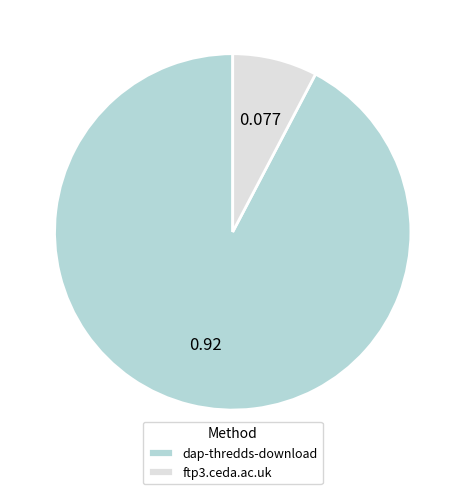

Is it true that dap-thredds-download is 92% of the pie?

True